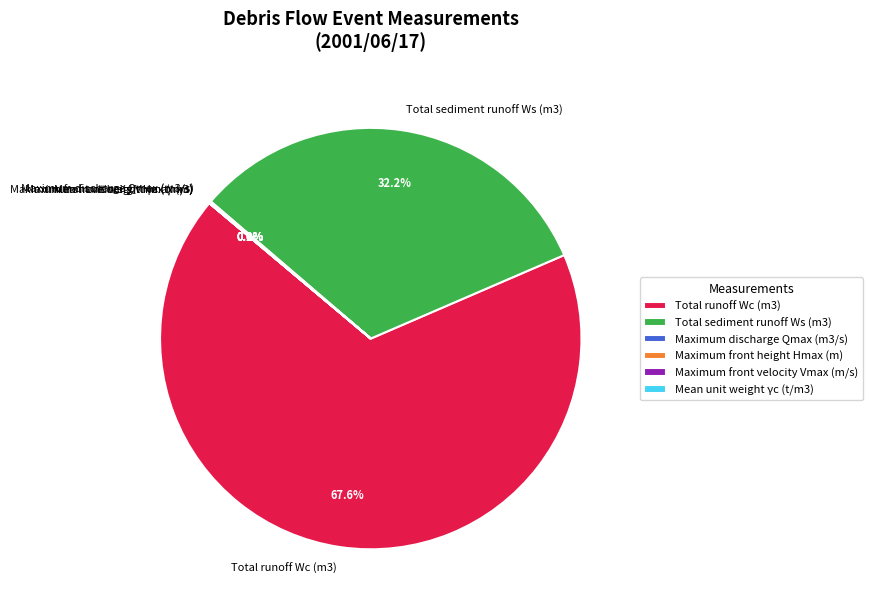

Does Total runoff Wc (m3) represent more than half of the total?

Yes